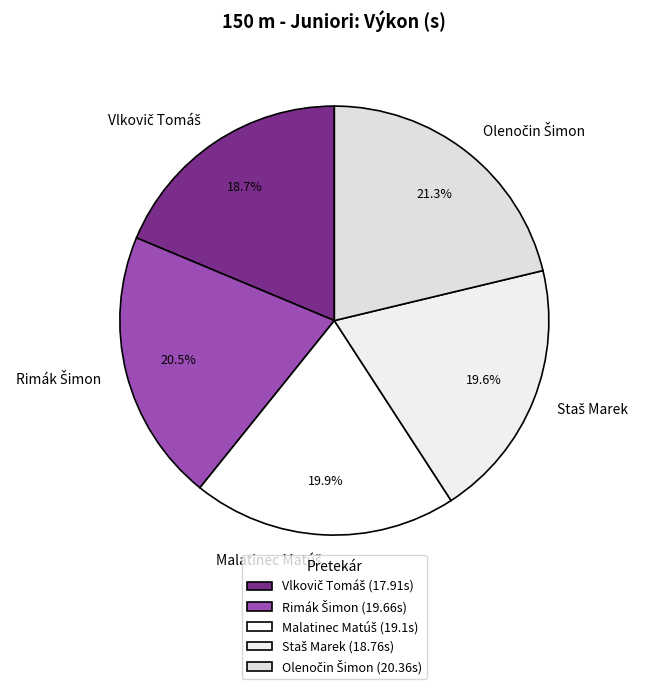

Is there any slice that represents more than half of the pie?

No